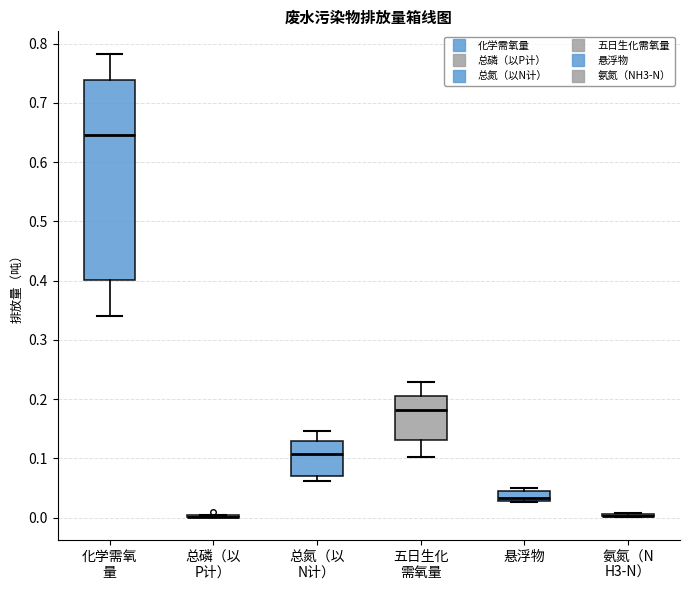

Which box is the tallest, from its lower edge to its upper edge?

化学需氧 量